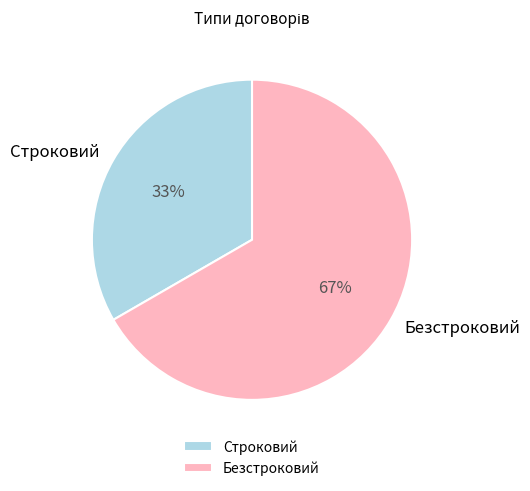

To the nearest percent, what is the average slice percentage?

50%